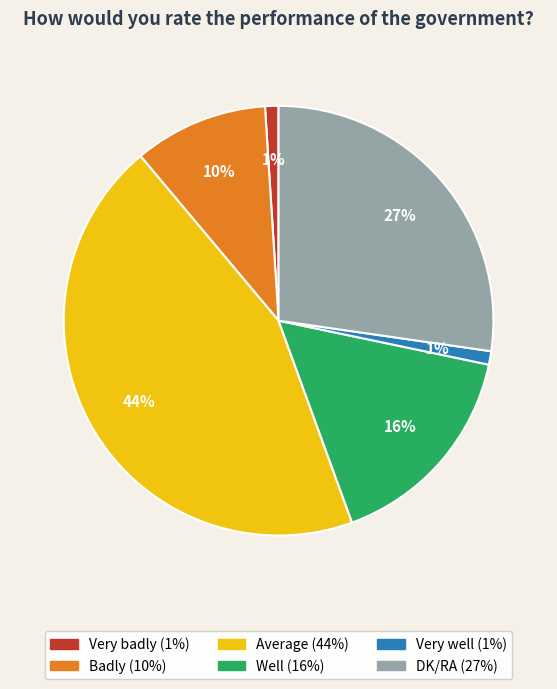

To the nearest percent, what percentage of the pie is Well?

16%